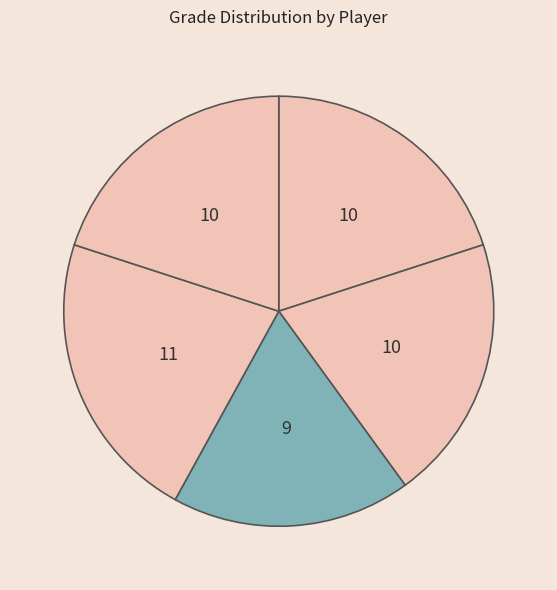

To the nearest percent, what is the average slice percentage?

20%